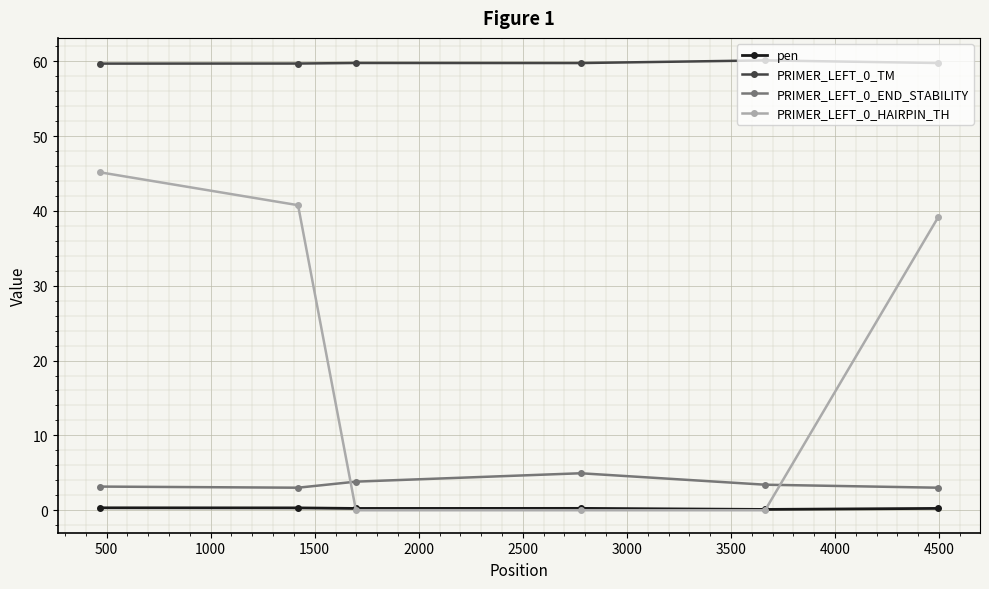

True or false: PRIMER_LEFT_0_TM and pen intersect in this chart.

False